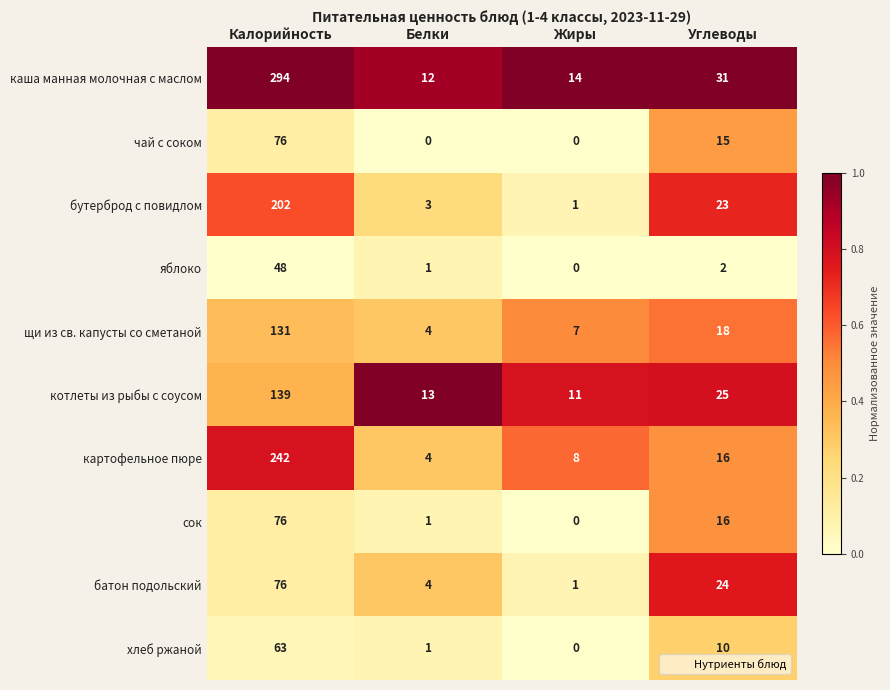

Read the каша манная молочная с маслом value at Белки.

12